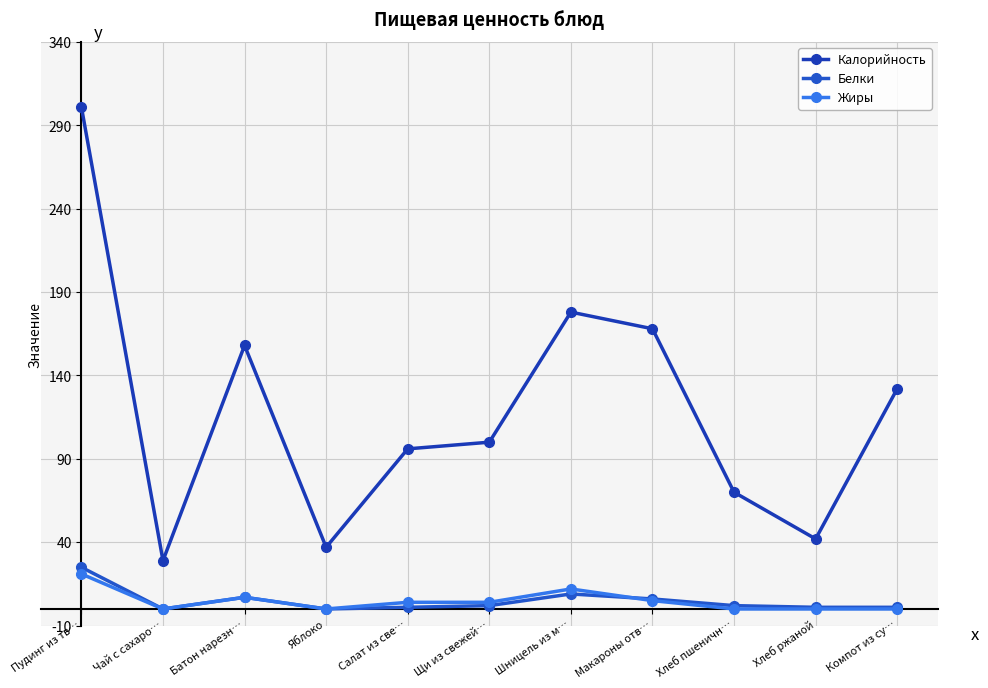

What is the sum of all Калорийность values?

1311